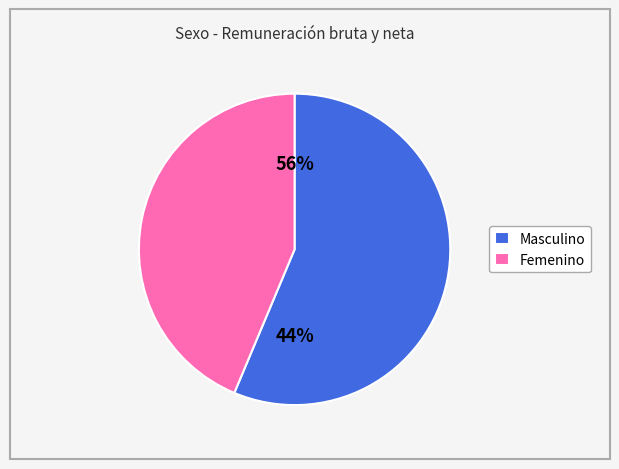

What is the ratio of the value at Femenino to the value at Masculino?

0.8